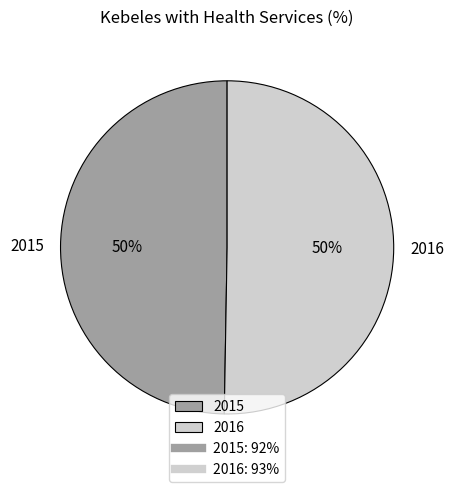

Which slice represents more than half of the pie?

2016